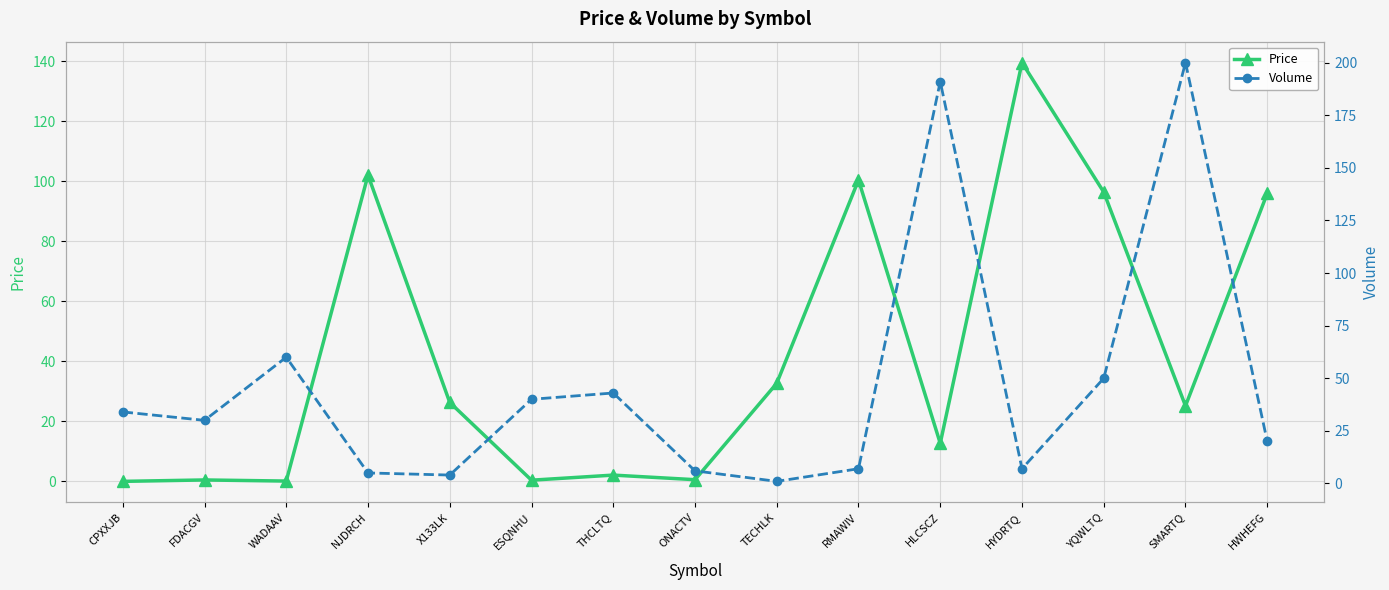

How many distinct data groups are displayed?

2